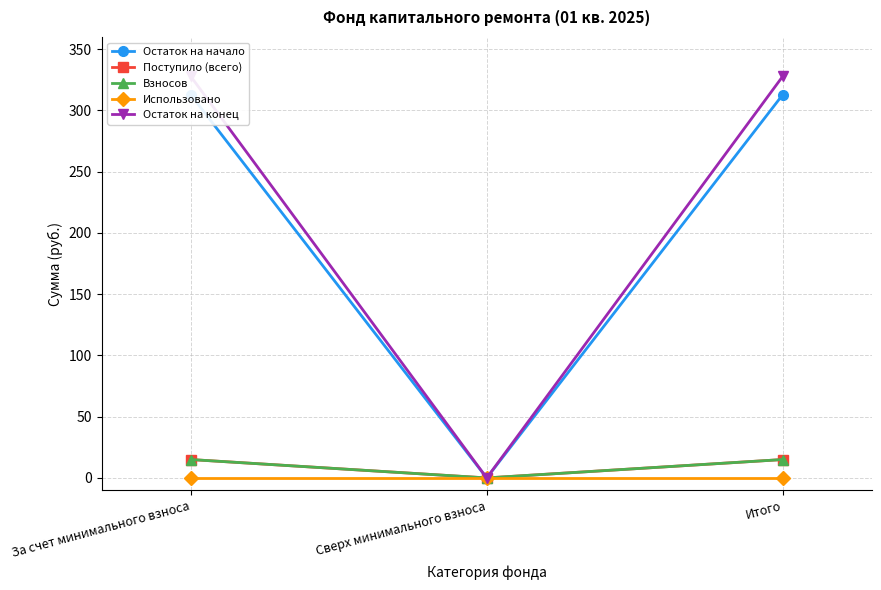

True or false: Взносов has a value of 9.2 at За счет минимального взноса.

False